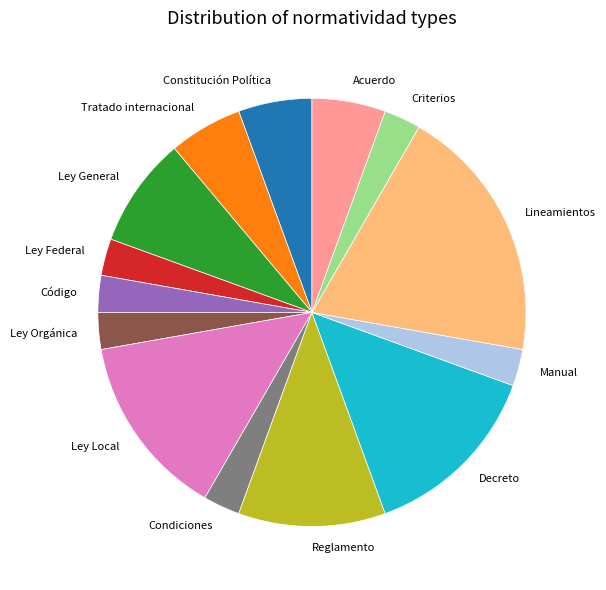

Does Constitución Política account for over 50% of the chart?

No